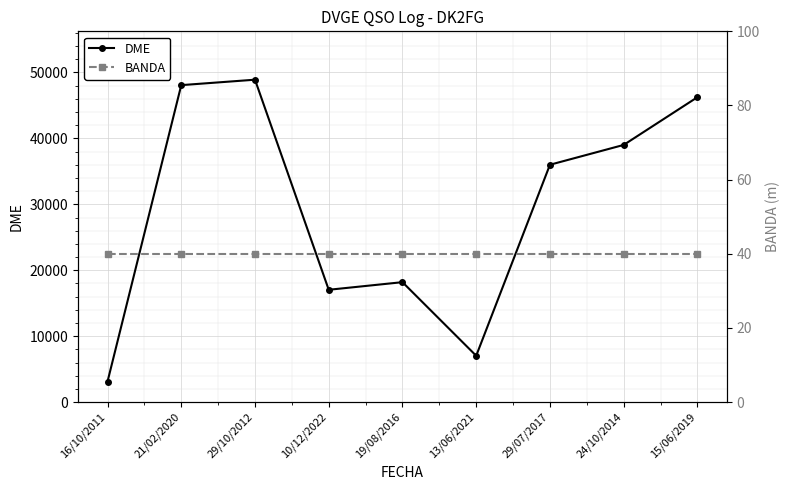

True or false: BANDA has a value of 40 at 24/10/2014.

True